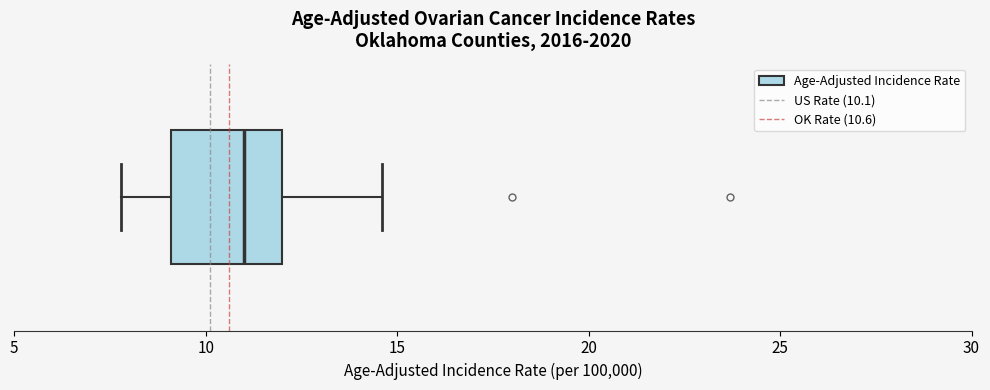

Transcribe this box plot: give where the median line is, the range the box spans, and where the two whiskers end, as read against the x-axis. The values are not printed on the chart, so give them approximately, as read against the axis.

median 11.0, box 9.0 to 12.0, whiskers 8.0 to 14.5